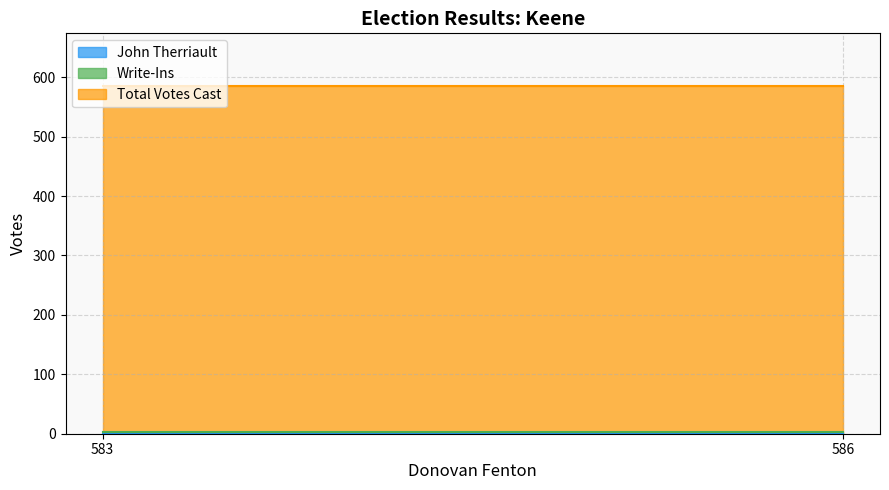

What is the approximate value of Write-Ins at 586?

3